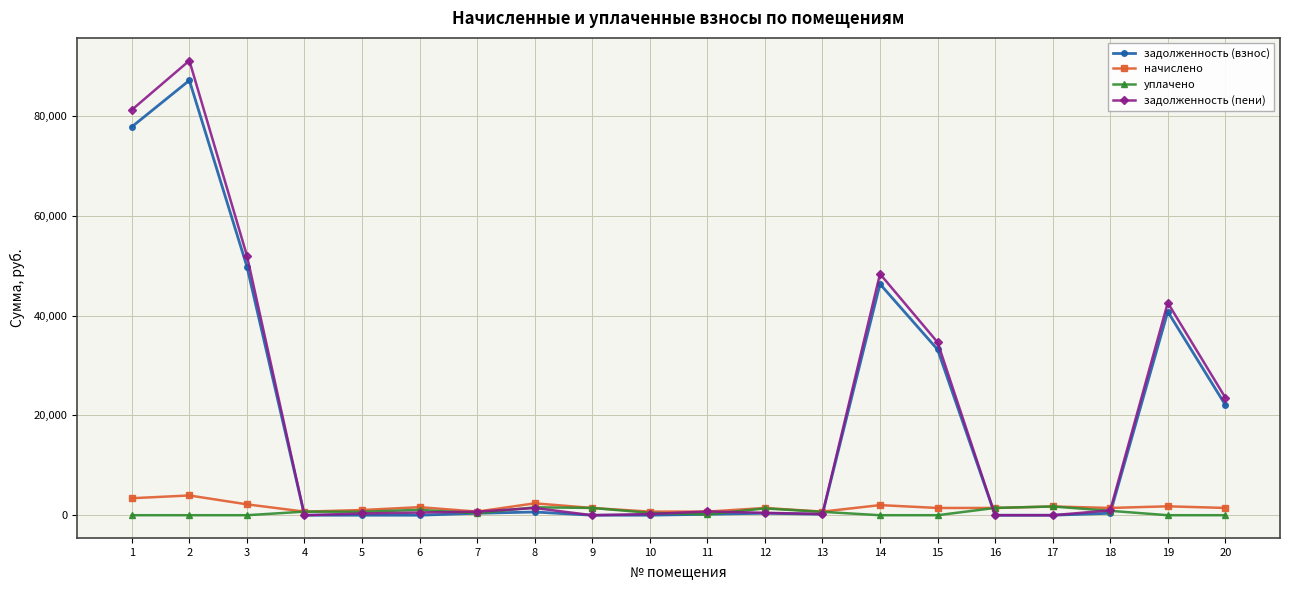

Is the value of начислено at 3 greater than the value of задолженность (пени) at 16?

Yes